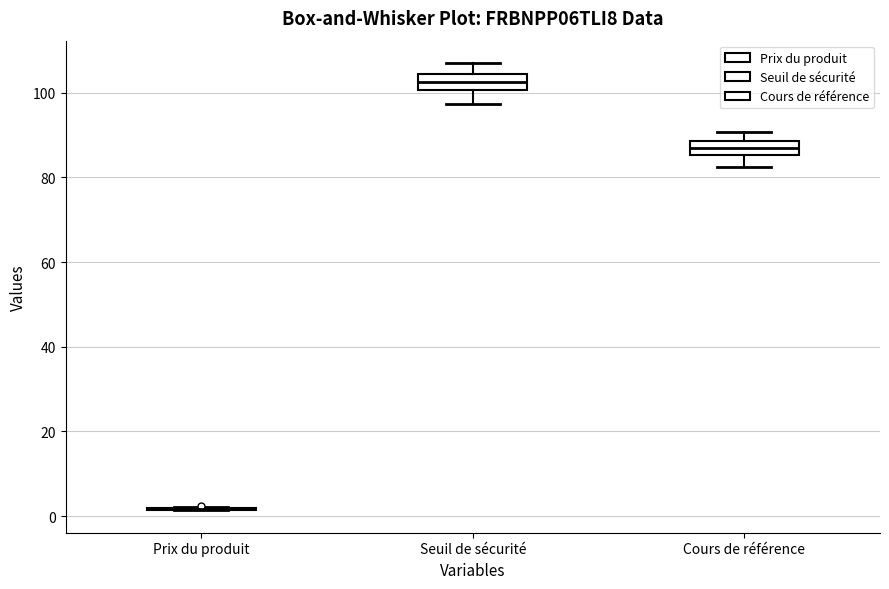

Reading left to right, read every box against the y-axis: the position of its median line, the range the box covers, and the ends of its whiskers. The values are not printed on the chart, so give them approximately, as read against the axis.

Prix du produit: box collapsed to a line at 2, whiskers 2 to 2
Seuil de sécurité: median 102, box 100 to 104, whiskers 98 to 108
Cours de référence: median 86 (inside the box), box 86 to 88, whiskers 82 to 90